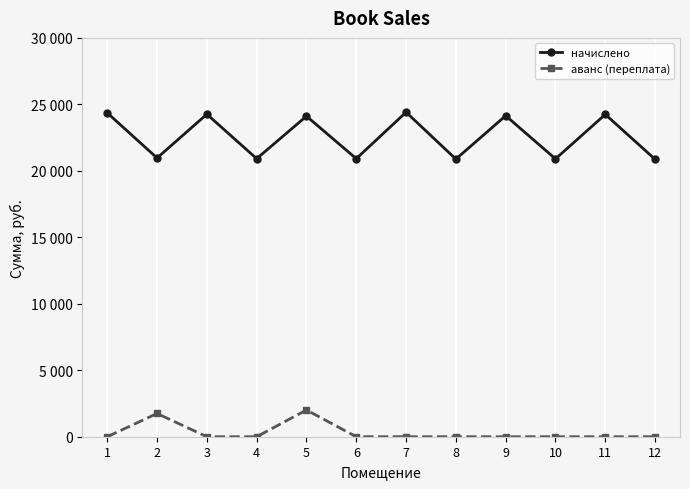

Which series has the largest total across all categories?

начислено